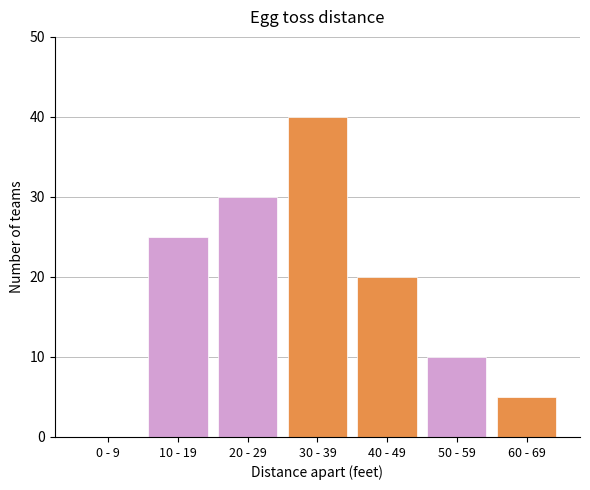

Reading left to right, what are all the values shown in this chart?

0 - 9=0	10 - 19=25	20 - 29=30	30 - 39=40	40 - 49=20	50 - 59=10	60 - 69=5